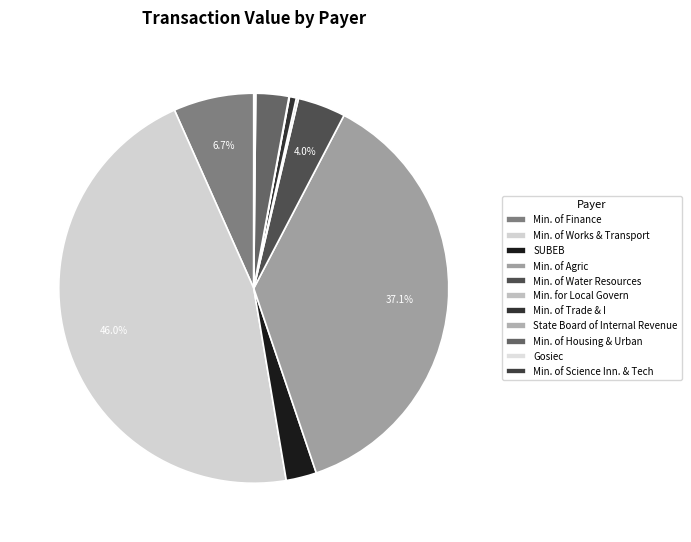

Which has a higher value, Gosiec or Min. of Finance?

Min. of Finance